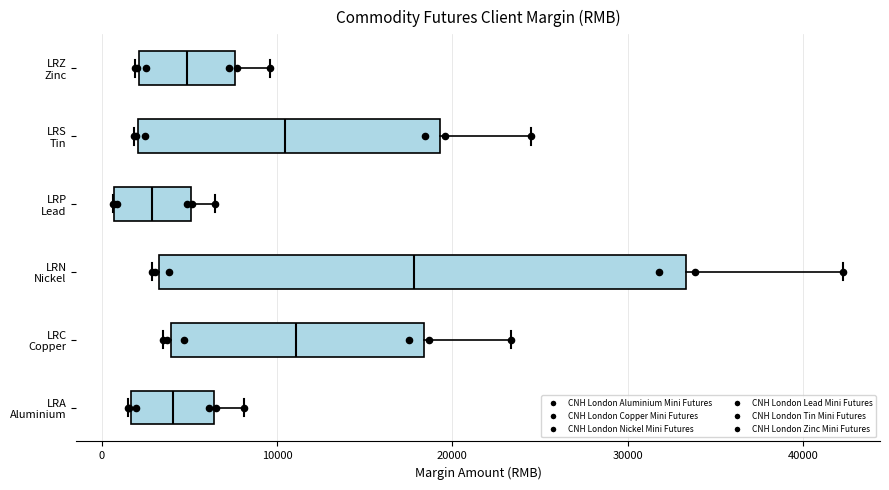

Reading bottom to top, transcribe this box plot: for each box, give where its median line is, the range the box spans, and where its two whiskers end, as read against the x-axis. The values are not printed on the chart, so give them approximately, as read against the axis.

LRA Aluminium: median 4000, box 2000 to 6000, whiskers 1000 to 8000
LRC Copper: median 11000, box 4000 to 18000, whiskers 4000 (just left of the box's left edge) to 23000
LRN Nickel: median 18000, box 3000 to 33000, whiskers 3000 (just left of the box's left edge) to 42000
LRP Lead: median 3000, box 1000 to 5000, whiskers 1000 to 6000
LRS Tin: median 10000, box 2000 to 19000, whiskers 2000 to 25000
LRZ Zinc: median 5000, box 2000 to 8000, whiskers 2000 to 10000